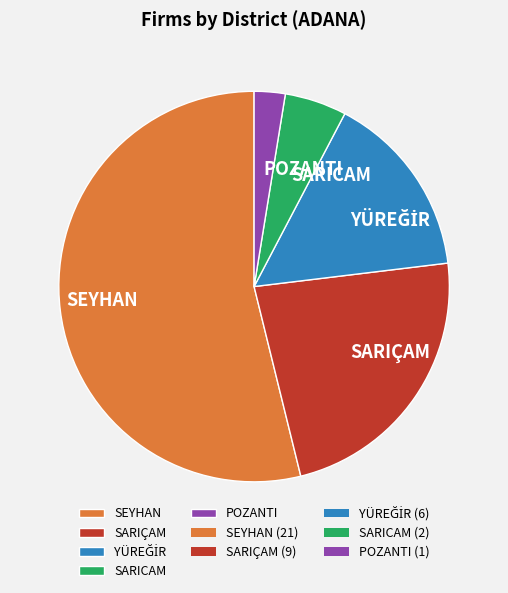

Combined, do SARICAM and SARIÇAM account for over 50%?

No